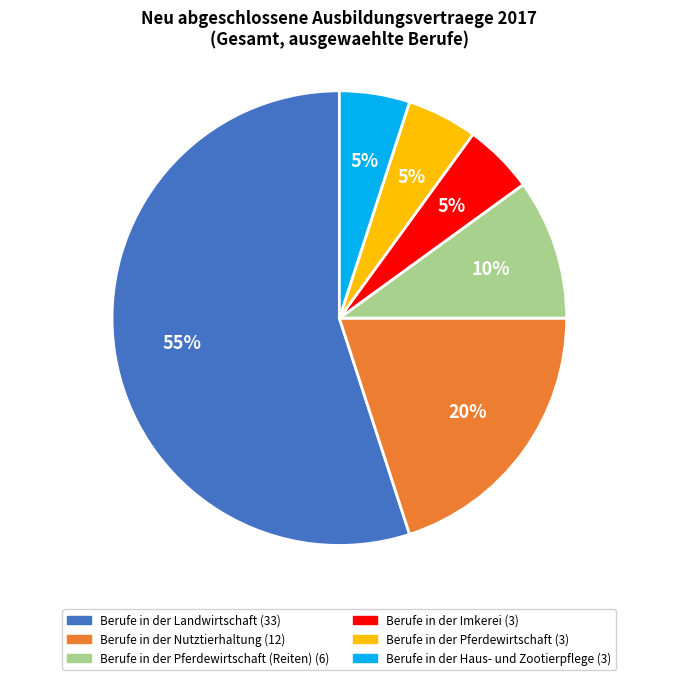

Is there a majority slice in this chart?

Yes